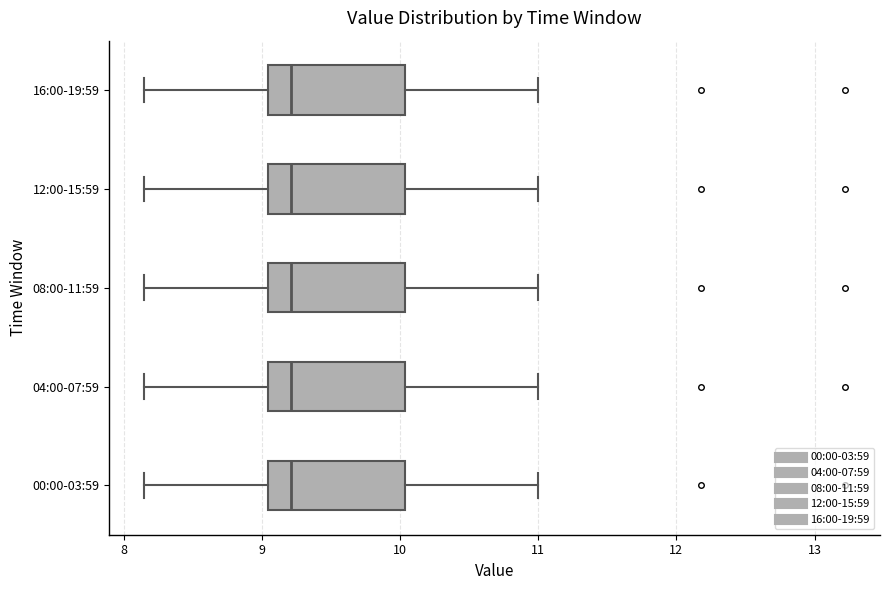

Where is the right edge of the box for 08:00-11:59 on the x-axis? The values are not printed on the chart, so give them approximately, as read against the axis.

10.0